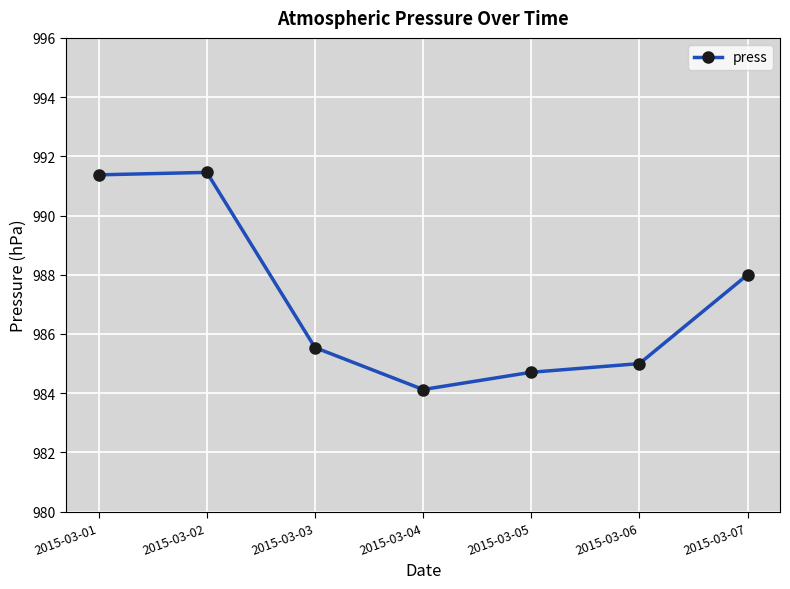

The value at 2015-03-04 is 1532.4. True or false?

False